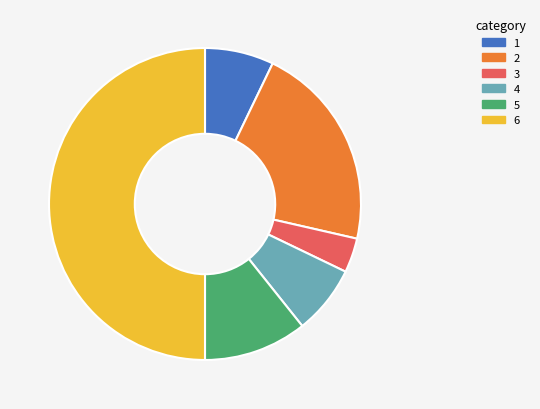

The 4 slice represents 17% of the pie. True or false?

False